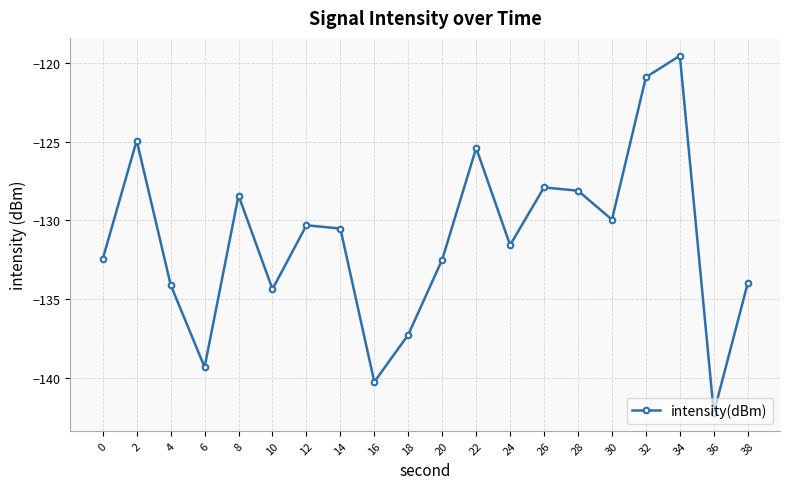

What is the average value?

-131.2